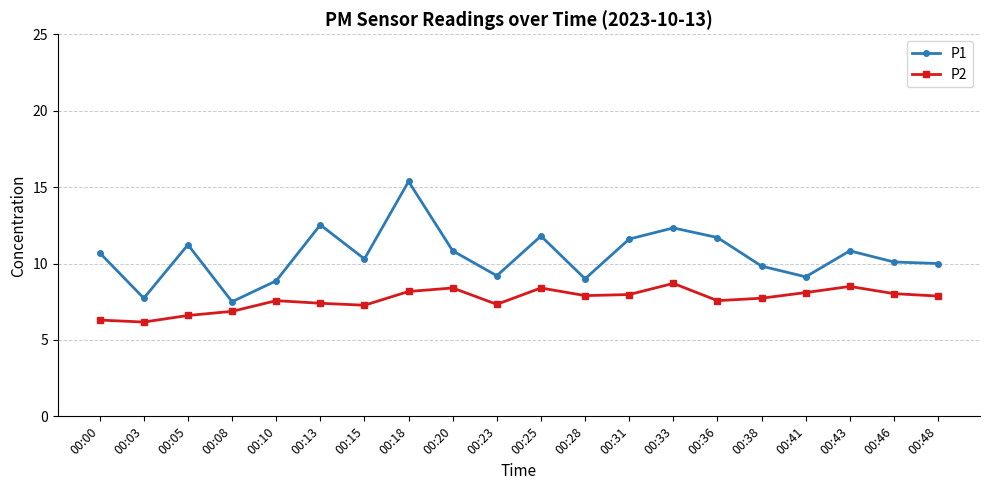

What is the smallest value displayed?

6.2